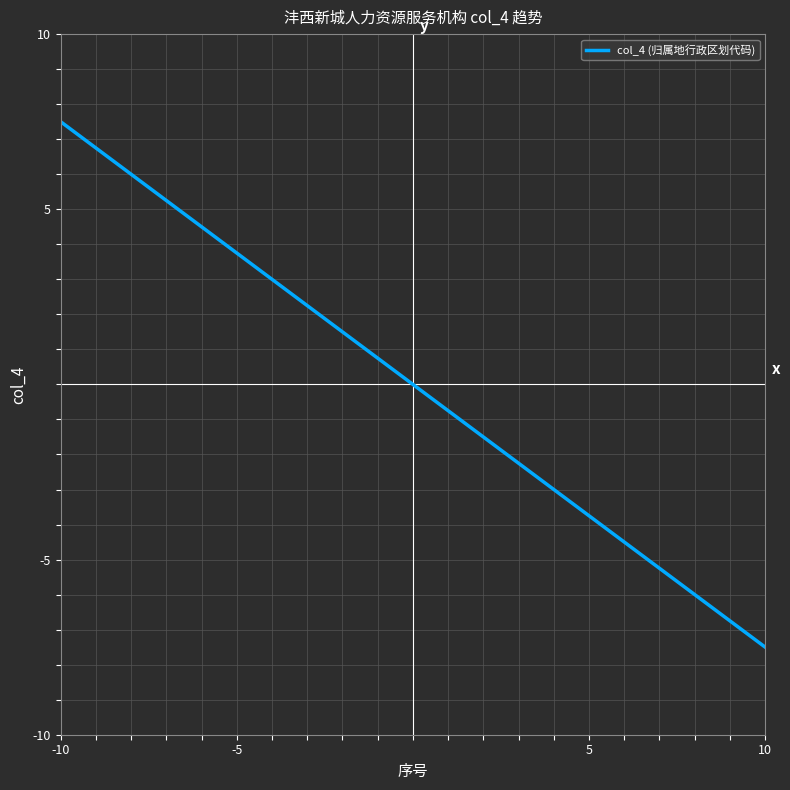

What is the difference between the maximum and minimum values?

15.0